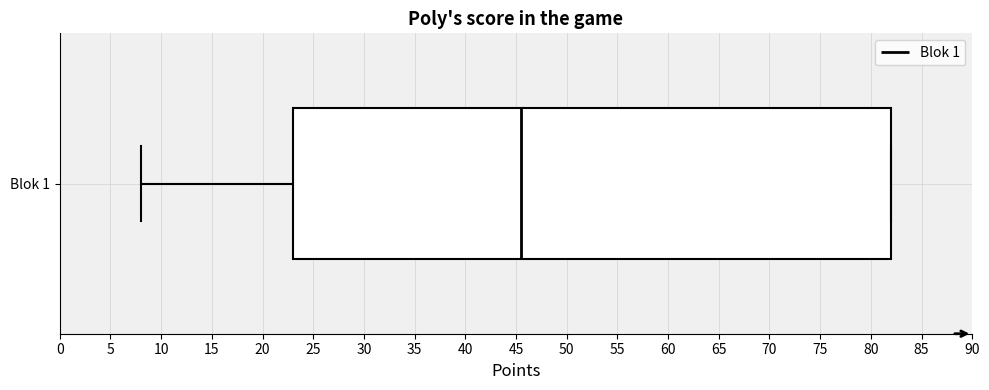

Transcribe this box plot: give where the median line is, the range the box spans, and where the two whiskers end, as read against the x-axis. The values are not printed on the chart, so give them approximately, as read against the axis.

median 45.5, box 23.0 to 82.0, whiskers 8.0 to 82.0